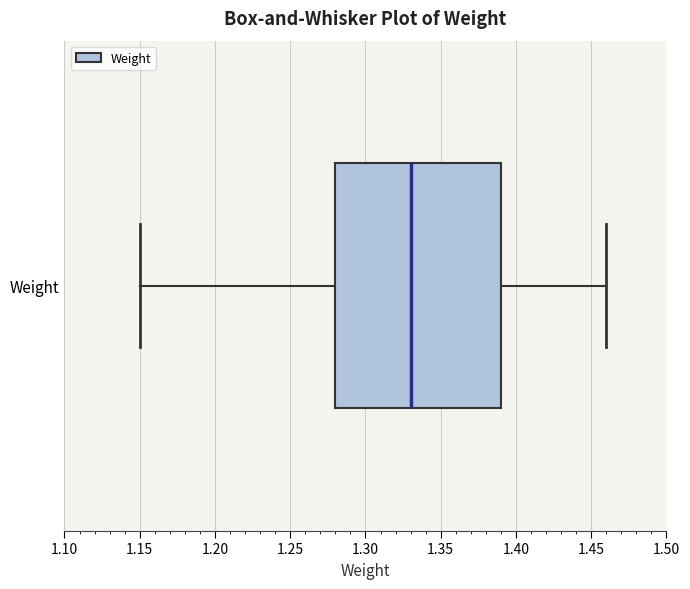

Read this box plot against the x-axis: the position of the median line, the range covered by the box, and the ends of both whiskers. The values are not printed on the chart, so give them approximately, as read against the axis.

median 1.33, box 1.28 to 1.39, whiskers 1.15 to 1.46